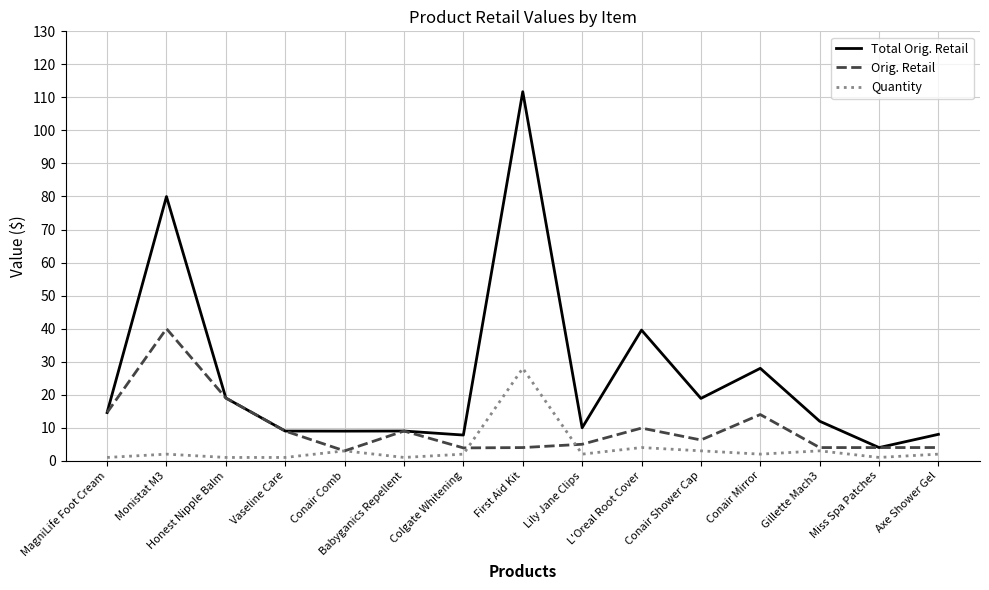

What position from the right is MagniLife Foot Cream?

15